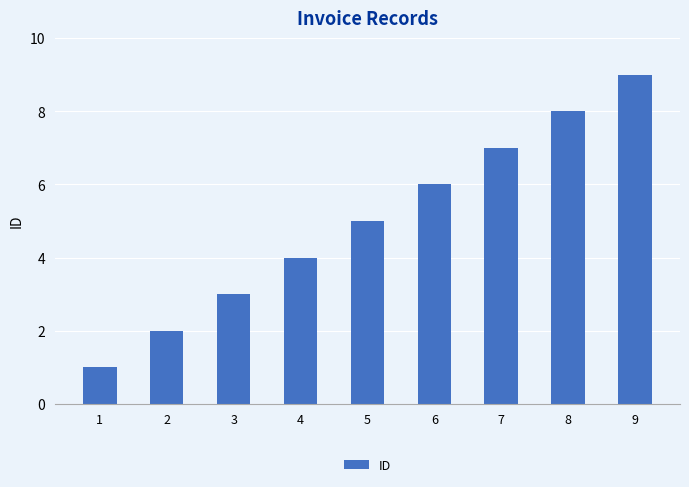

Reading right to left, transcribe all the data shown in this chart.

9	8	7	6	5	4	3	2	1